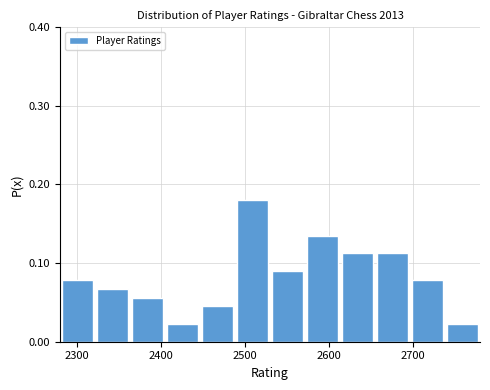

Reading left to right, transcribe this chart: for each bar, give the range it covers on the x-axis and its height. Neither the bar edges nor the heights are printed on the chart, so give them approximately, as read against the axes.

2280 to 2320: 0.08
2320 to 2360: 0.07
2360 to 2410: 0.06
2410 to 2450: 0.02
2450 to 2490: 0.04
2490 to 2530: 0.18
2530 to 2570: 0.09
2570 to 2610: 0.13
2610 to 2660: 0.11
2660 to 2700: 0.11
2700 to 2740: 0.08
2740 to 2780: 0.02